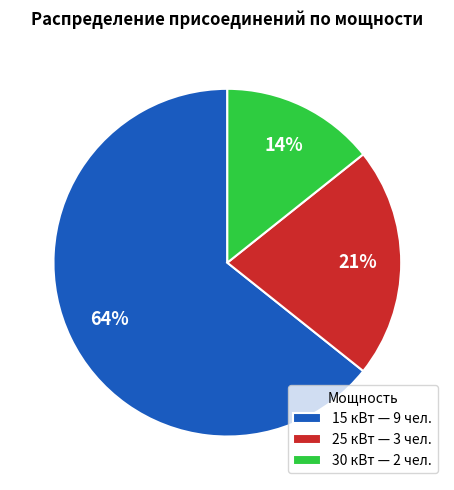

What is the majority slice?

15 кВт — 9 чел.